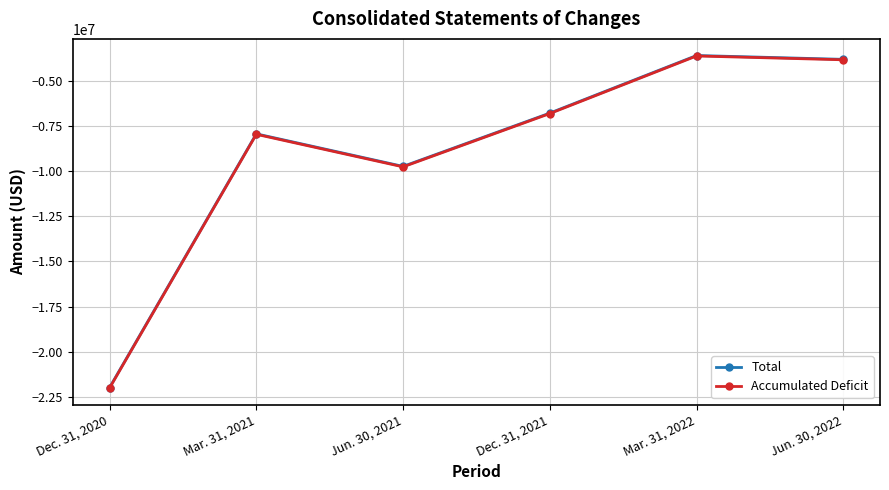

How many data points does each series have?

6